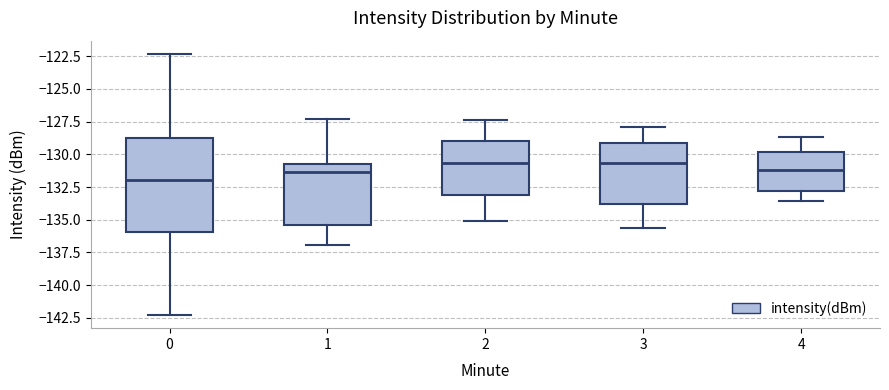

Which box is the tallest, from its lower edge to its upper edge?

0